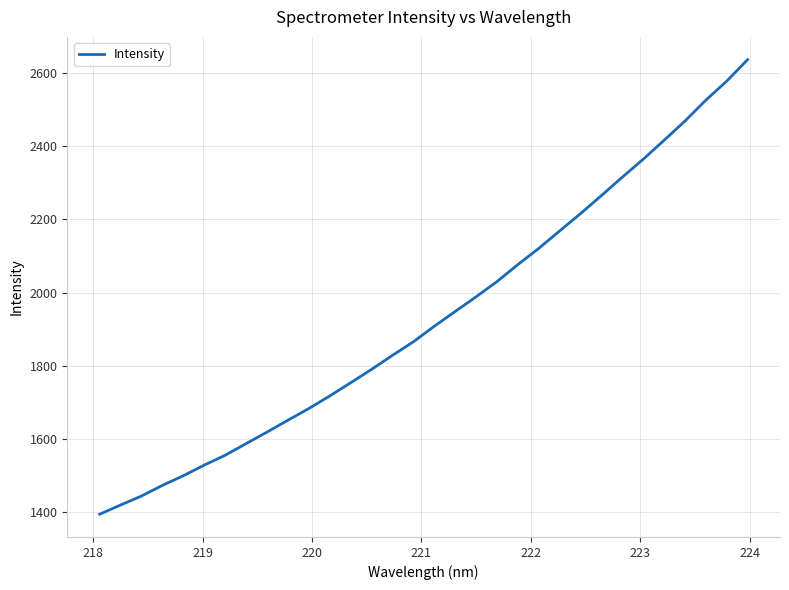

What is the difference between the maximum and minimum values?

1242.4